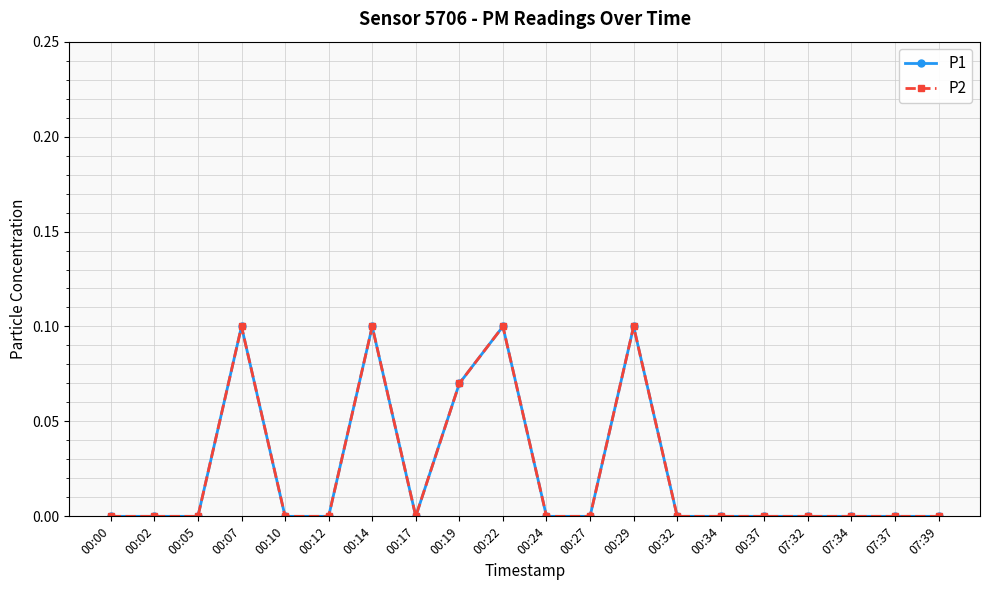

Does the chart have visible grid lines?

Yes